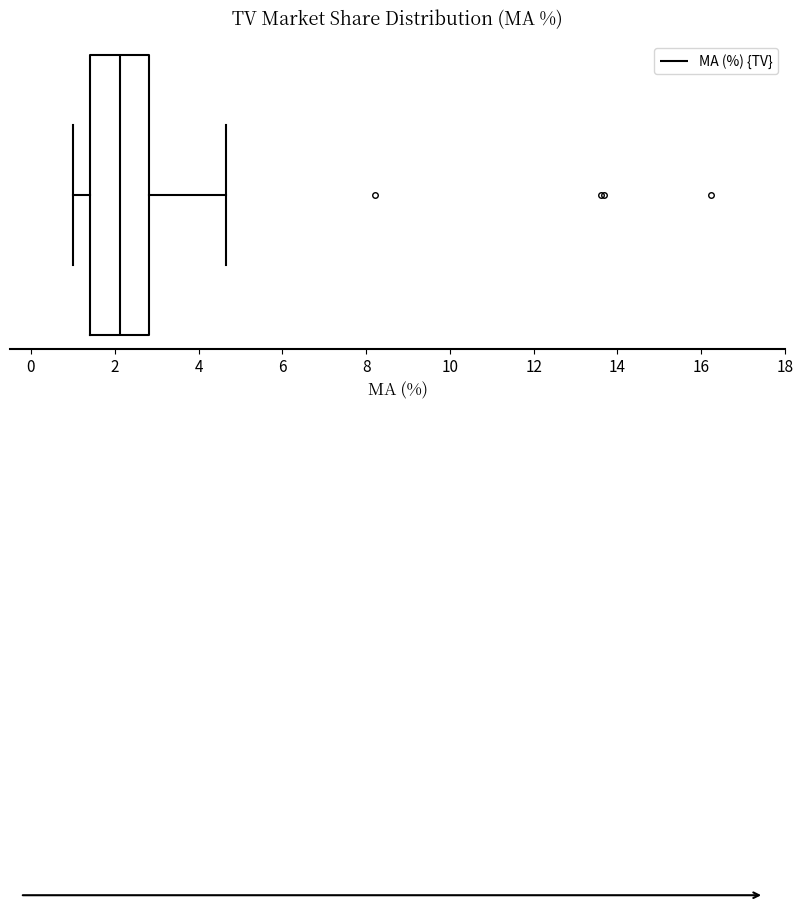

Transcribe this box plot: give where the median line is, the range the box spans, and where the two whiskers end, as read against the x-axis. The values are not printed on the chart, so give them approximately, as read against the axis.

median 2.2, box 1.4 to 2.8, whiskers 1.0 to 4.6